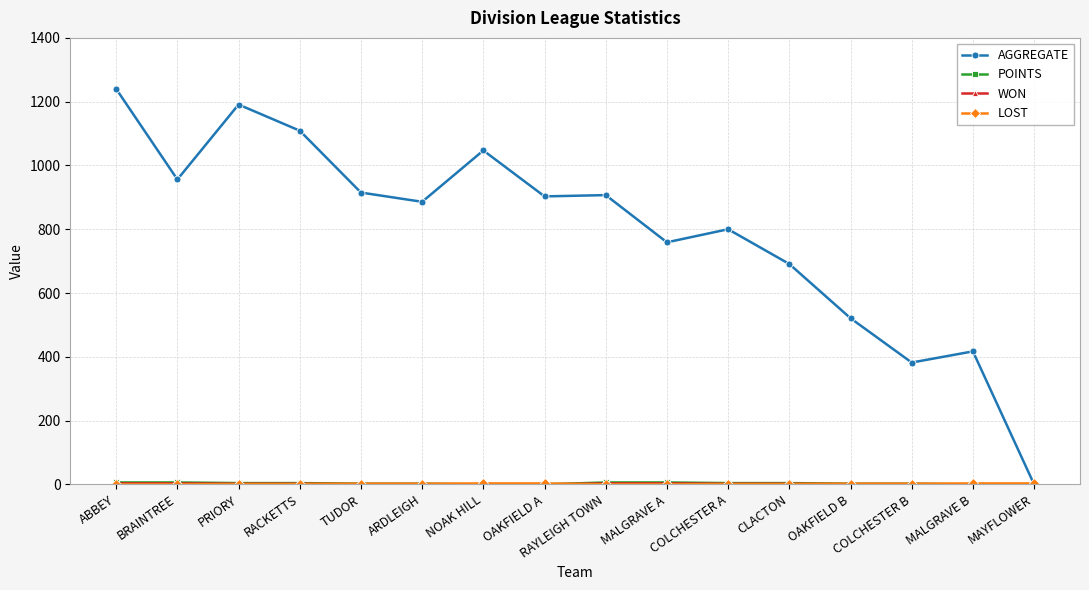

Where is AGGREGATE nearest to the value 620?

CLACTON